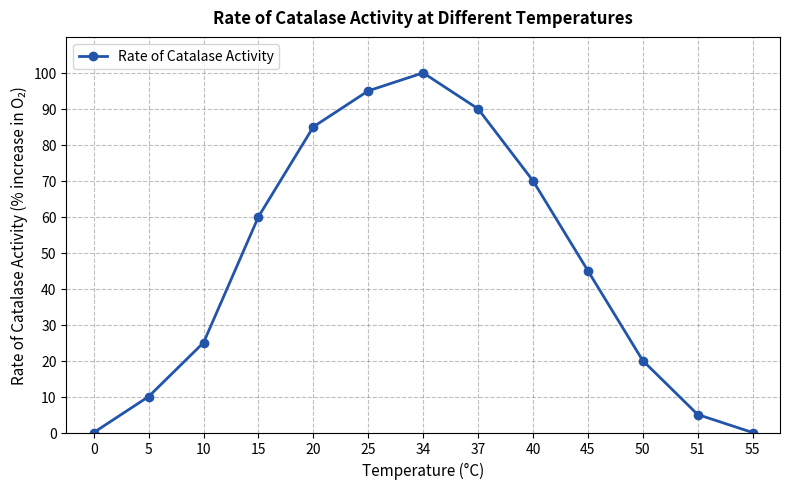

Count the number of categories in the chart.

13